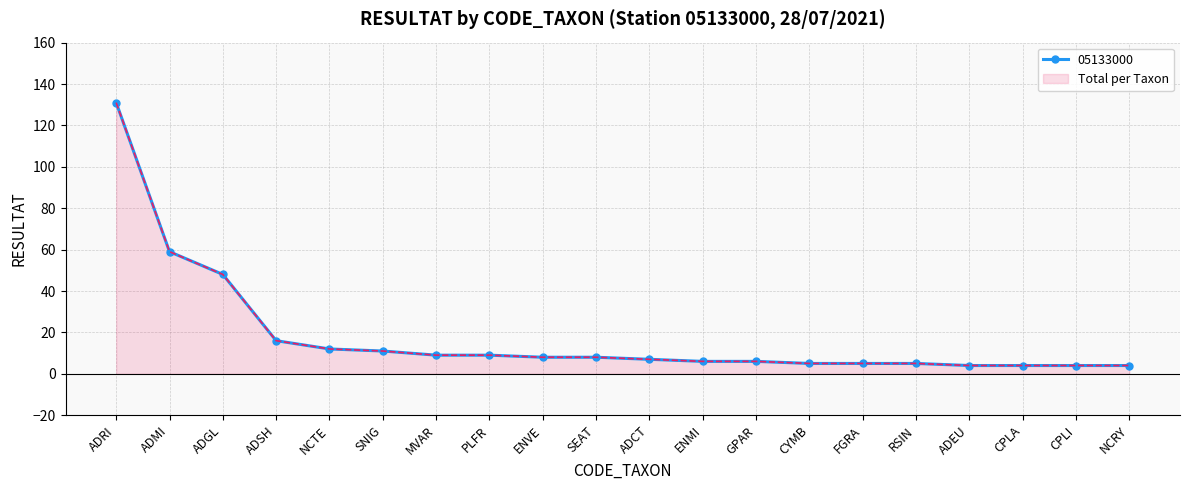

Where does the Total per Taxon series first go above 8?

ADRI